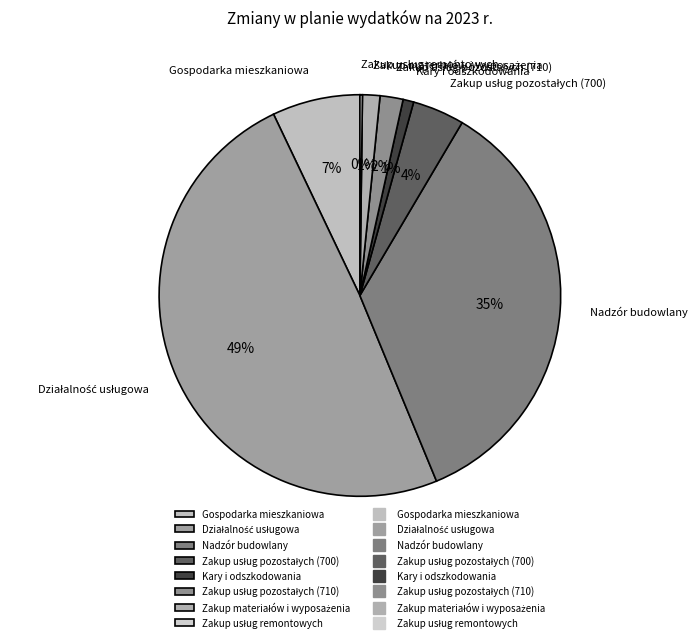

Is there any slice that represents more than half of the pie?

No